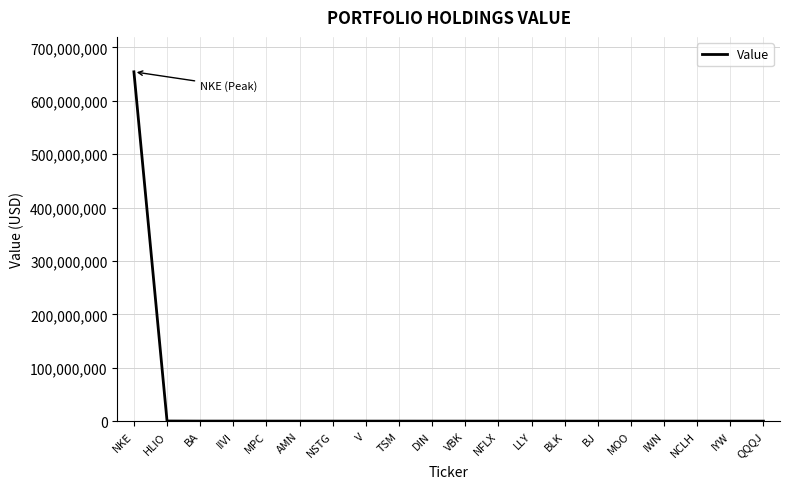

What is the difference between the maximum and minimum values?

654040103